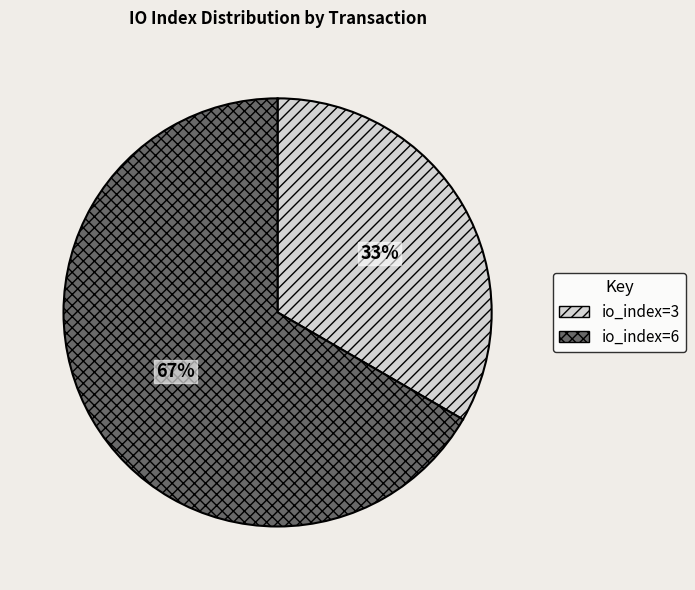

To the nearest percent, what percentage of the pie is io_index=6?

67%